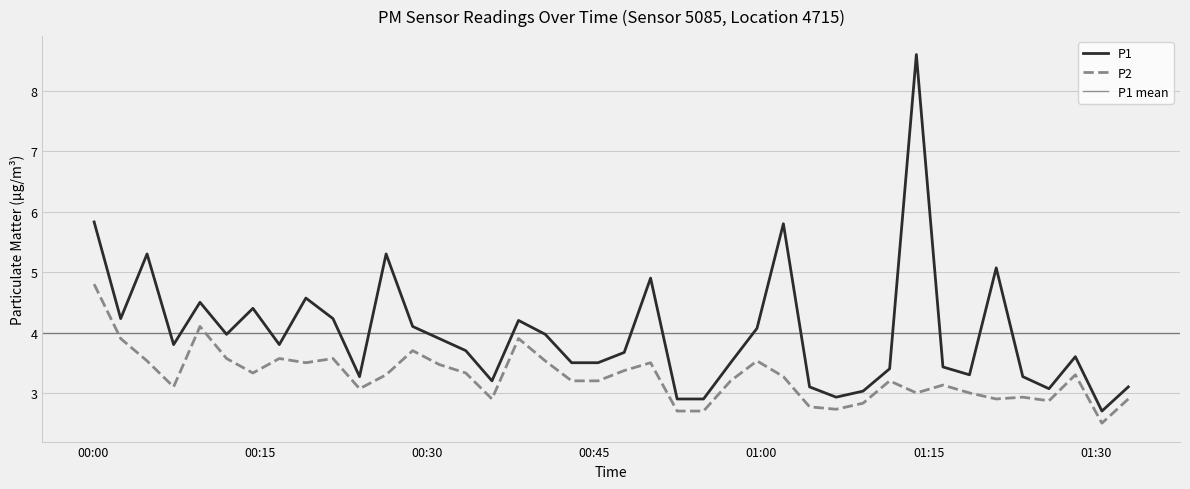

Is it true that P2 equals 4.1 at 29?

False